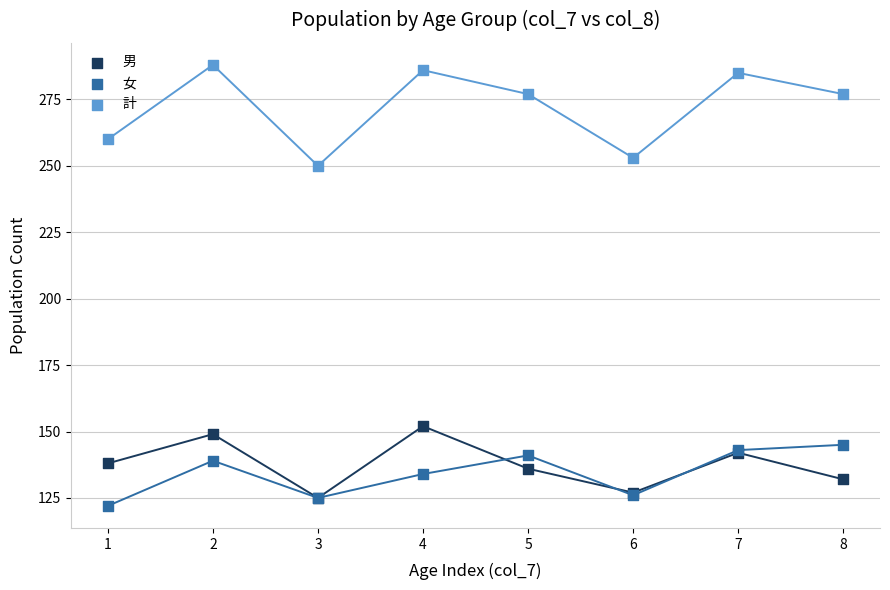

Which series has the widest spread of Y values?

計